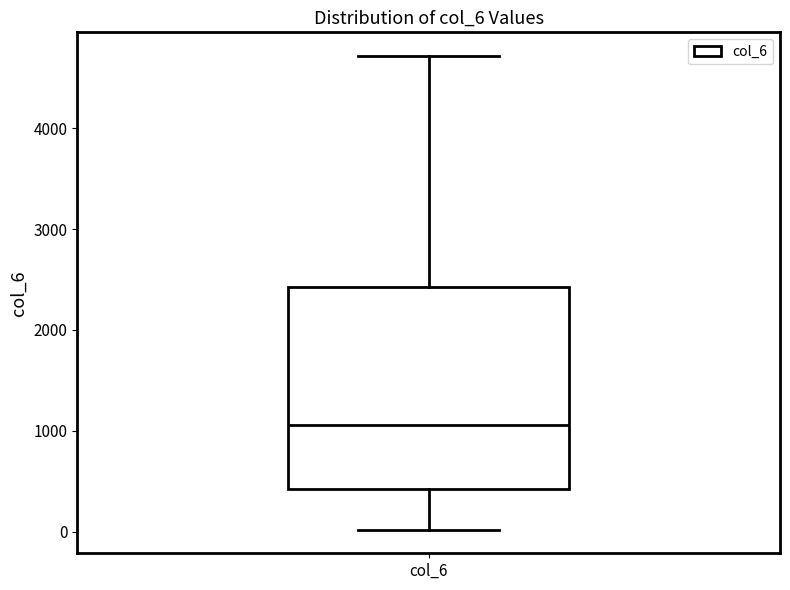

Transcribe this box plot: give where the median line is, the range the box spans, and where the two whiskers end, as read against the y-axis. The values are not printed on the chart, so give them approximately, as read against the axis.

median 1100, box 400 to 2400, whiskers 0 to 4700